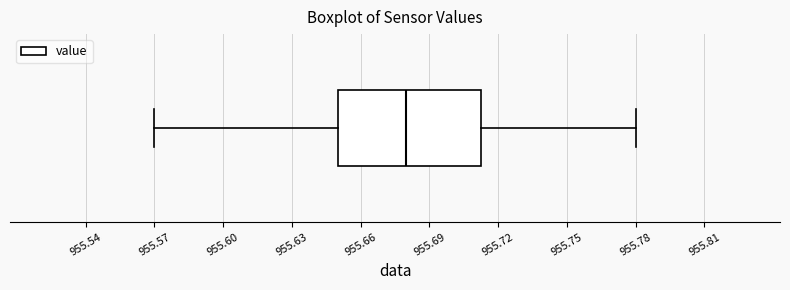

Where does the left whisker of the box end on the x-axis? The values are not printed on the chart, so give them approximately, as read against the axis.

955.570